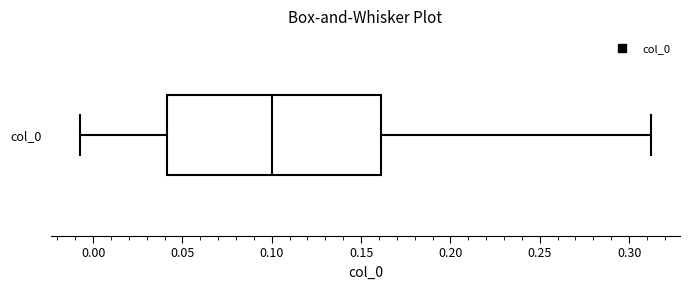

Where is the left edge of the box for col_0 on the x-axis? The values are not printed on the chart, so give them approximately, as read against the axis.

0.040